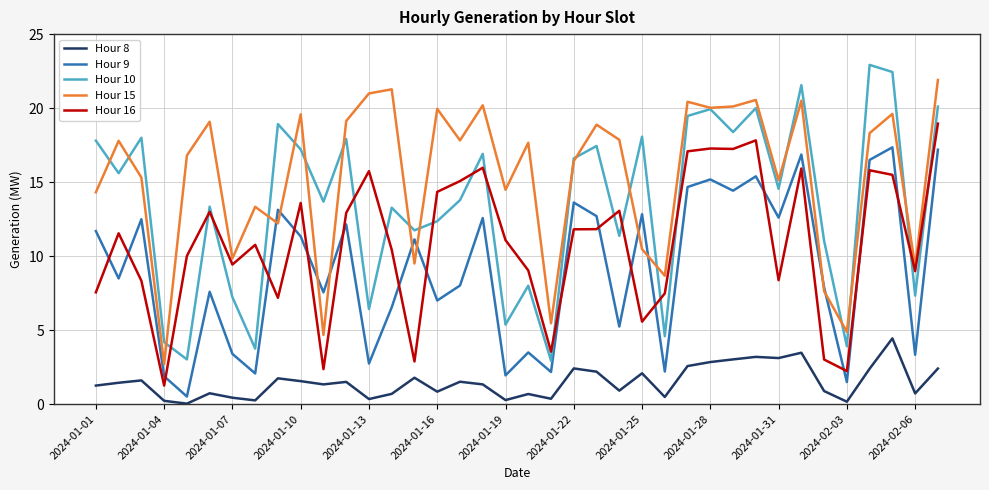

Is this an area chart (filled region under the line)?

No